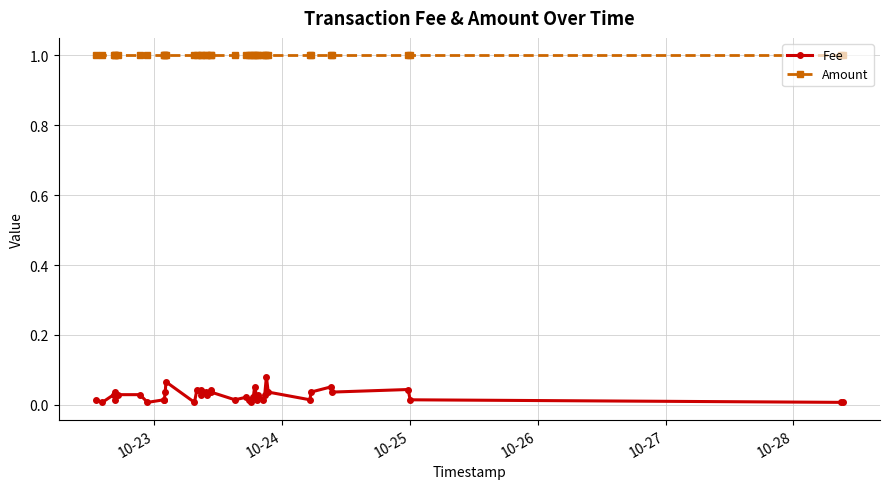

True or false: Fee and Amount intersect in this chart.

False